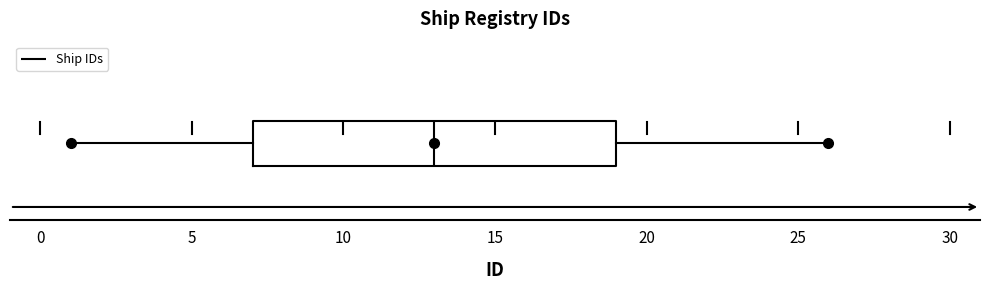

Transcribe this box plot: give where the median line is, the range the box spans, and where the two whiskers end, as read against the x-axis. The values are not printed on the chart, so give them approximately, as read against the axis.

median 13, box 7 to 19, whiskers 1 to 26